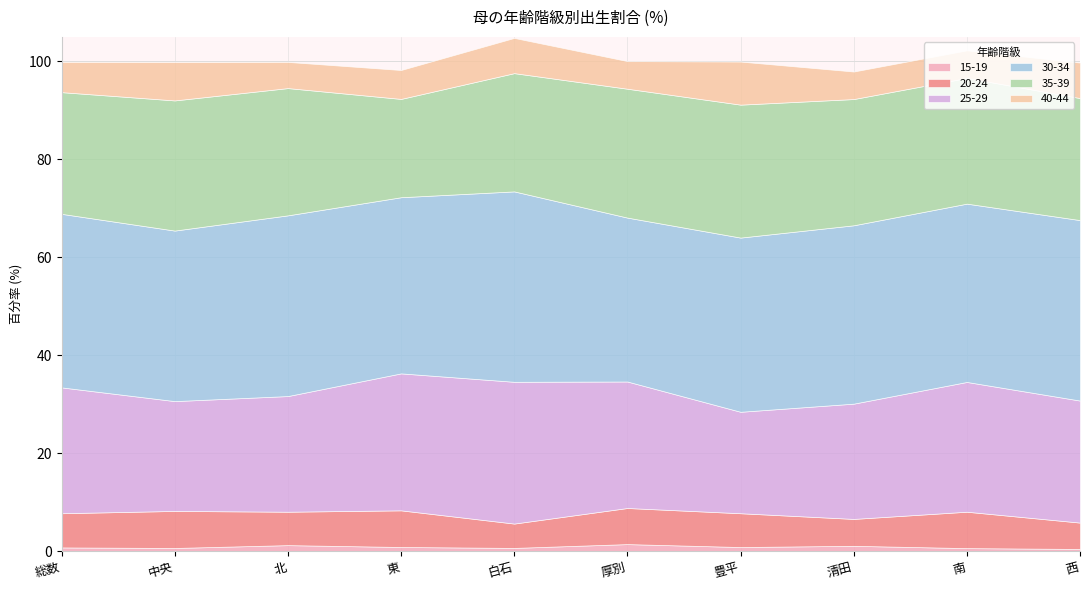

Reading left to right, extract all data points from this chart.

15-19: 0.8	0.7	1.2	0.9	0.7	1.5	0.9	1.1	0.6	0.5
20-24: 7.0	7.6	6.8	7.5	5.0	7.4	6.9	5.5	7.4	5.4
25-29: 25.7	22.4	23.6	28.0	28.9	25.8	20.7	23.5	26.5	24.9
30-34: 35.4	34.8	36.9	36.0	38.9	33.5	35.6	36.4	36.4	36.8
35-39: 24.8	26.6	26.0	20.1	24.1	26.3	27.1	25.8	25.7	24.9
40-44: 6.2	7.8	5.3	5.9	7.2	5.6	8.8	5.6	5.6	7.2